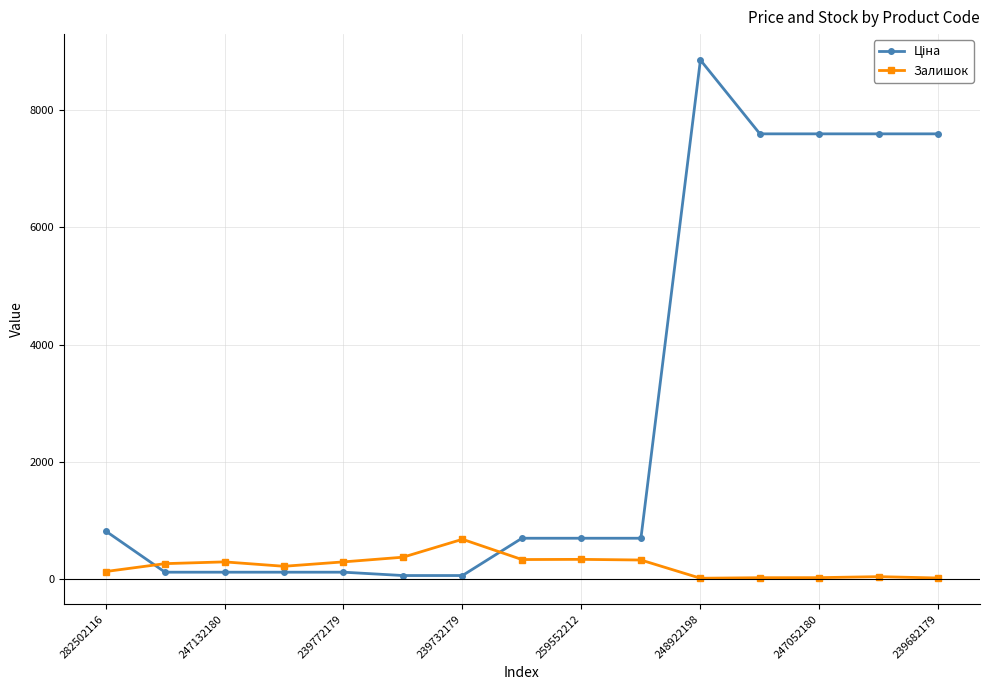

What is the maximum value for Залишок?

676.0